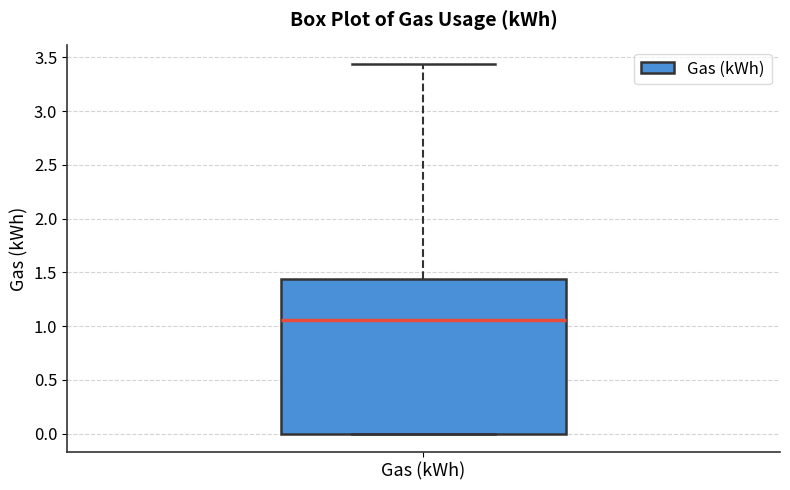

Where is the upper edge of the box for Gas (kWh) on the y-axis? The values are not printed on the chart, so give them approximately, as read against the axis.

1.45